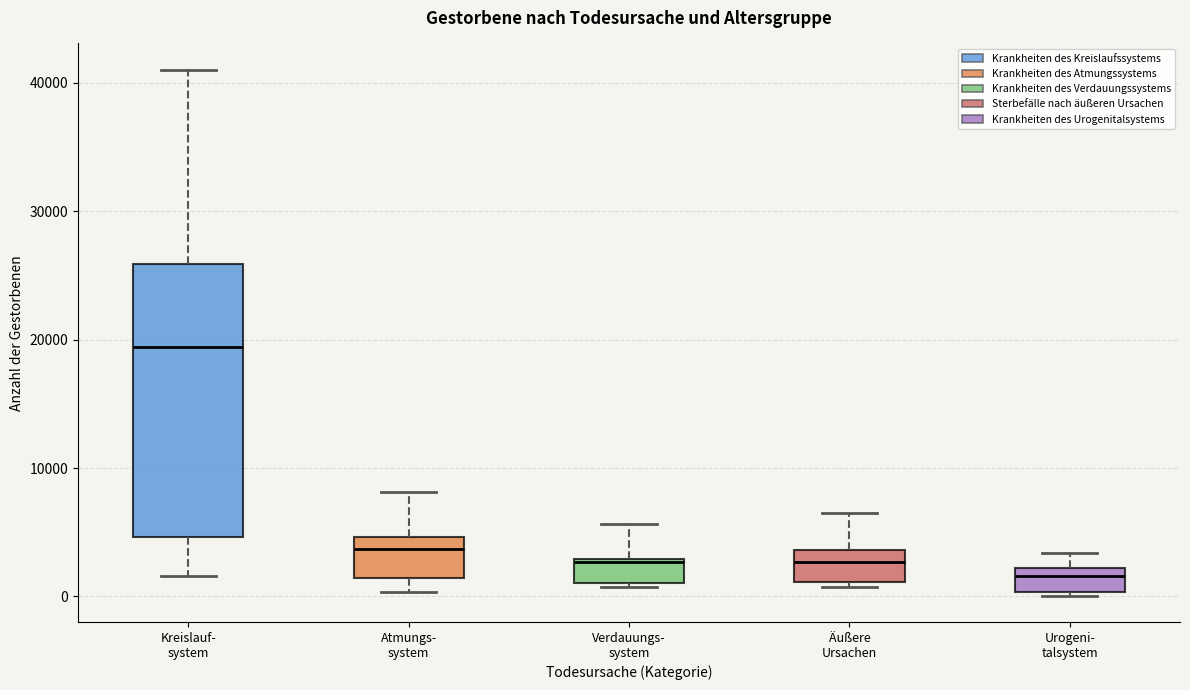

Which box has the lowest median line?

Urogeni- talsystem